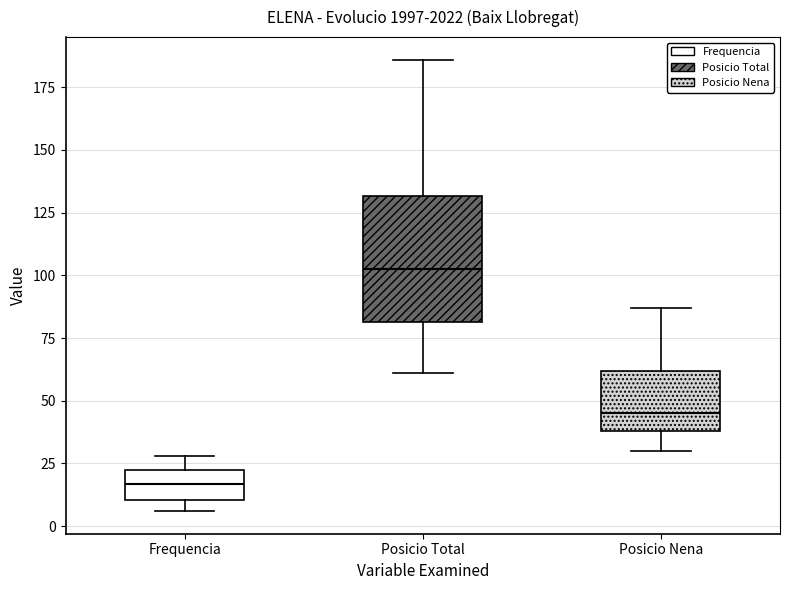

Comparing the boxes themselves (not the whiskers), which one is the tallest?

Posicio Total